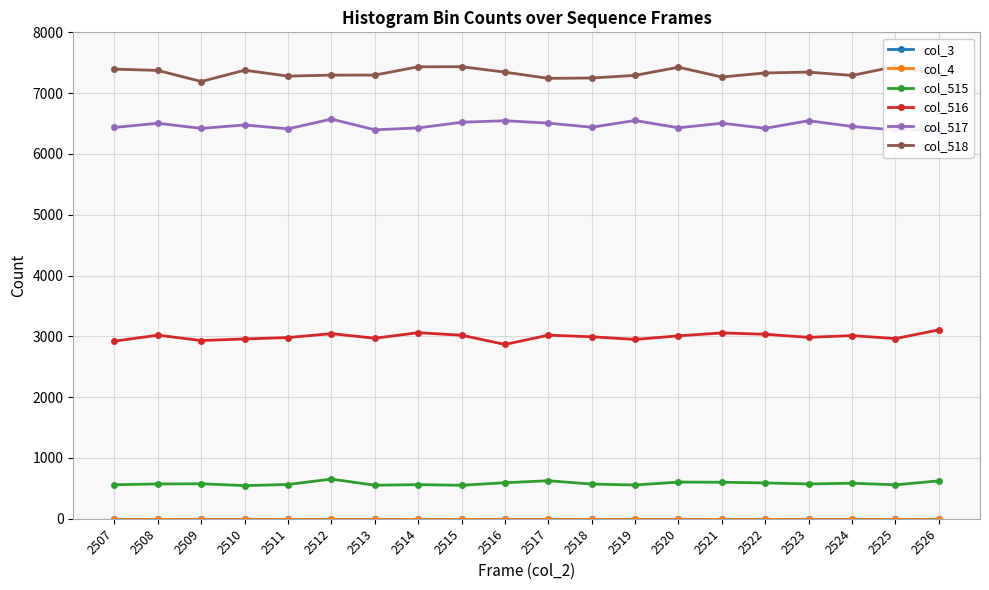

How many values in the col_518 series exceed 7332?

9